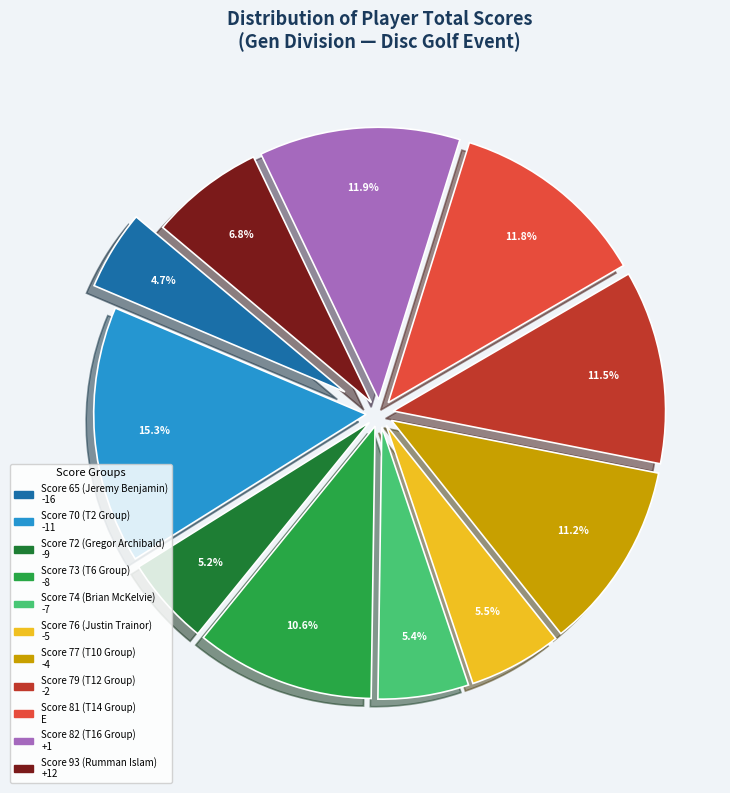

Does any single category account for the majority?

No